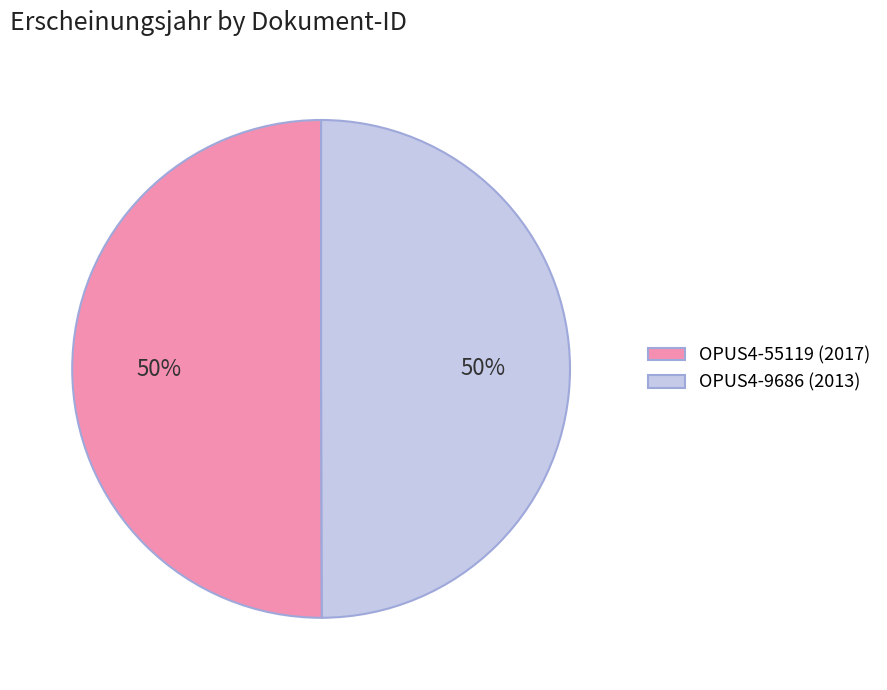

Is it true that OPUS4-9686 is 38% of the pie?

False